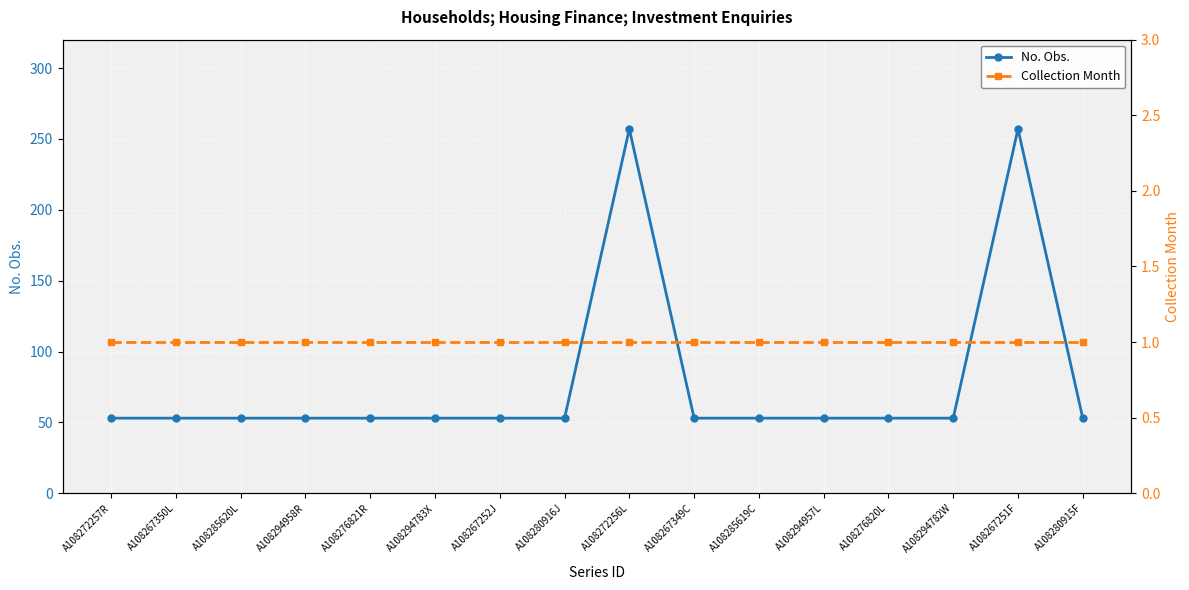

What is the greatest value displayed?

257